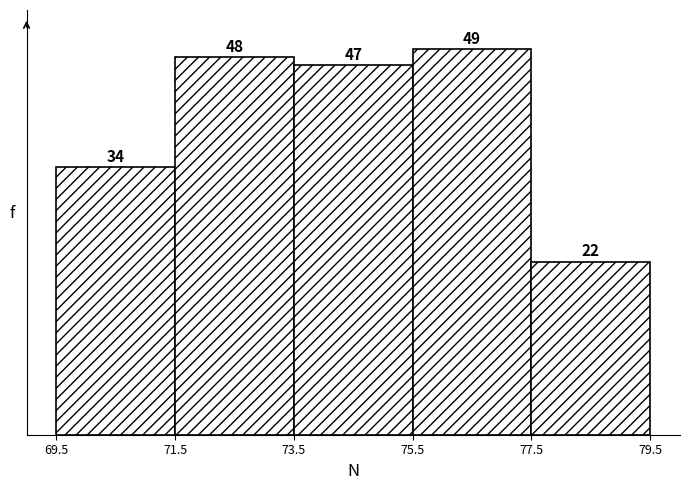

Which range on the x-axis has the tallest bar?

75.5 to 77.5